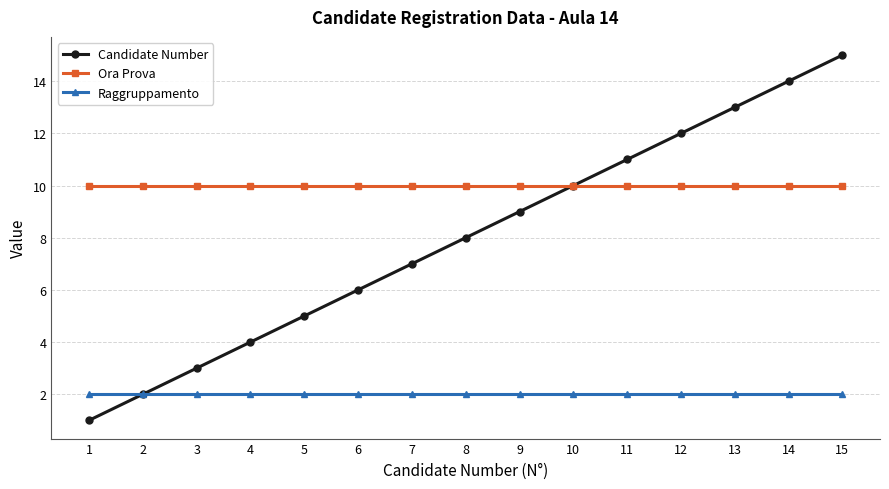

Does the chart display data point markers on the line(s)?

Yes